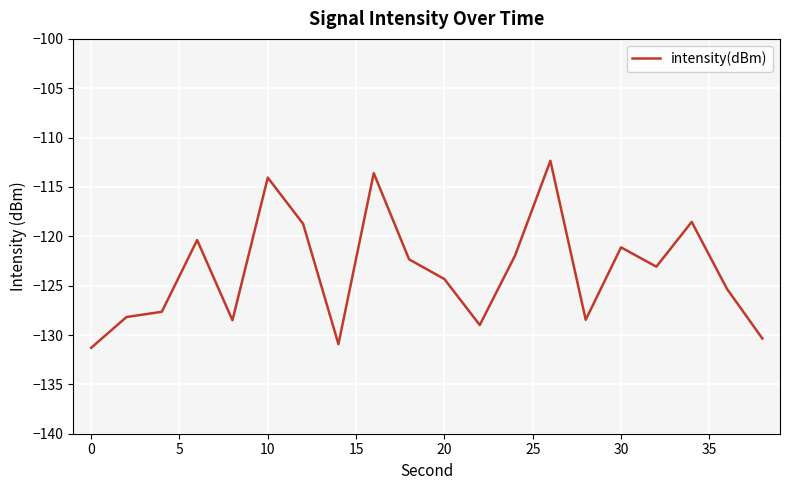

What is the difference between the maximum and minimum values?

18.9